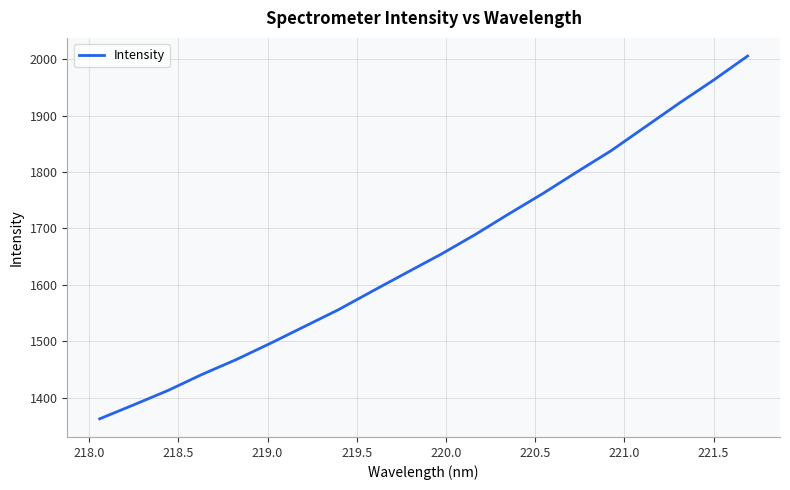

What is the smallest value displayed?

1362.4